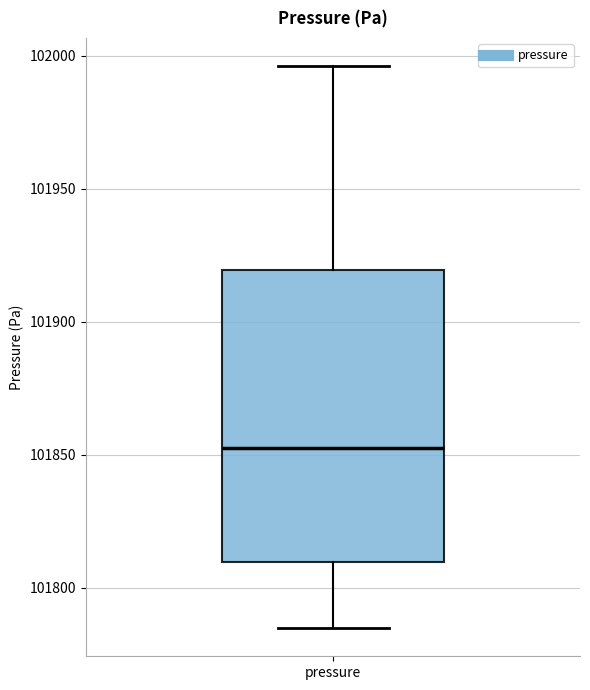

Where is the upper edge of the box for pressure on the y-axis? The values are not printed on the chart, so give them approximately, as read against the axis.

101920